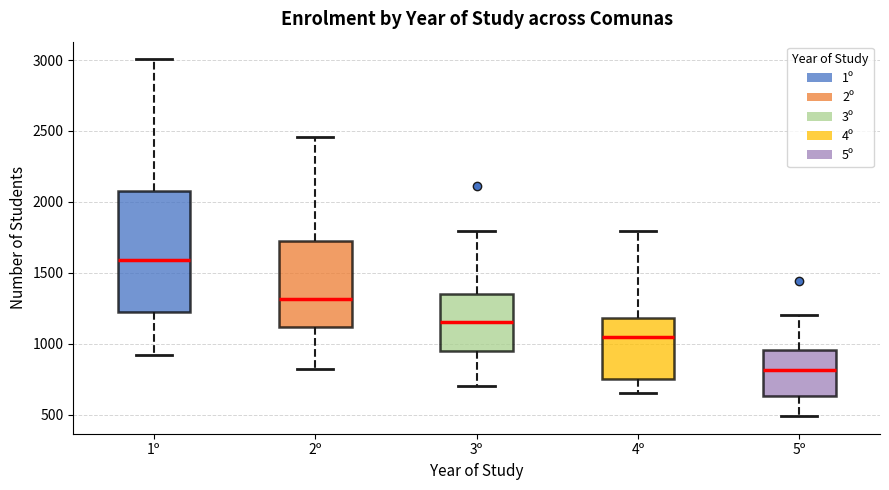

Reading left to right, transcribe this box plot: for each box, give where its median line is, the range the box spans, and where its two whiskers end, as read against the y-axis. The values are not printed on the chart, so give them approximately, as read against the axis.

1º: median 1600, box 1250 to 2100, whiskers 900 to 3000
2º: median 1300, box 1100 to 1750, whiskers 800 to 2450
3º: median 1150, box 950 to 1350, whiskers 700 to 1800
4º: median 1050, box 750 to 1200, whiskers 650 to 1800
5º: median 800, box 650 to 950, whiskers 500 to 1200